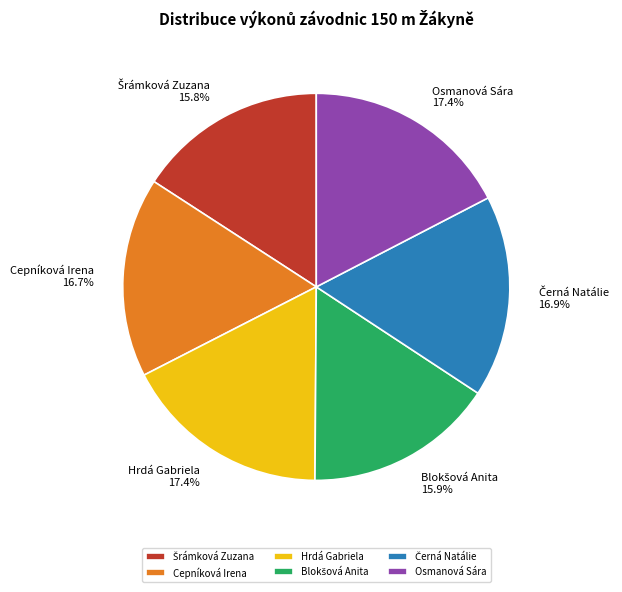

What portion of the pie excludes Cepníková Irena?

83.3%